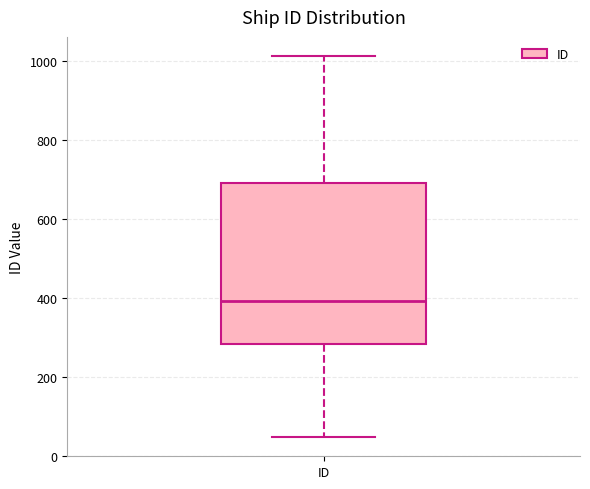

Read this box plot against the y-axis: the position of the median line, the range covered by the box, and the ends of both whiskers. The values are not printed on the chart, so give them approximately, as read against the axis.

median 400, box 280 to 700, whiskers 40 to 1020